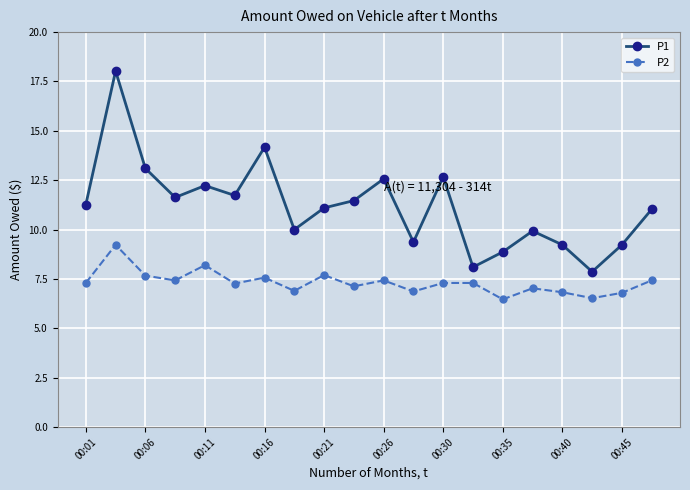

How many distinct data groups are displayed?

2